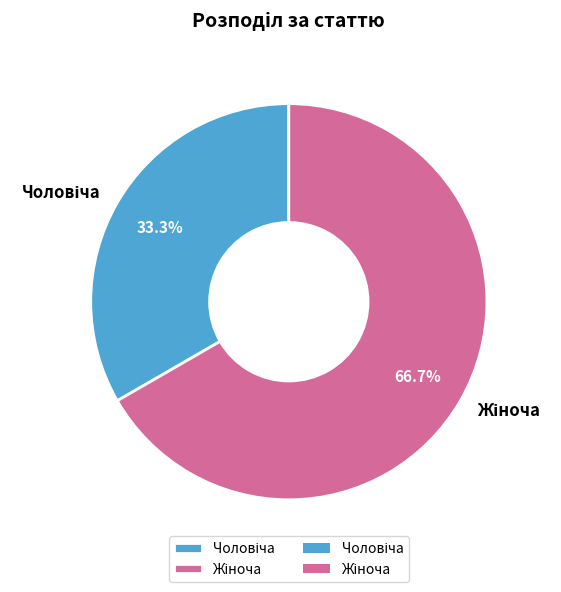

To the nearest percent, what is the difference between the largest and smallest slice percentages?

33%